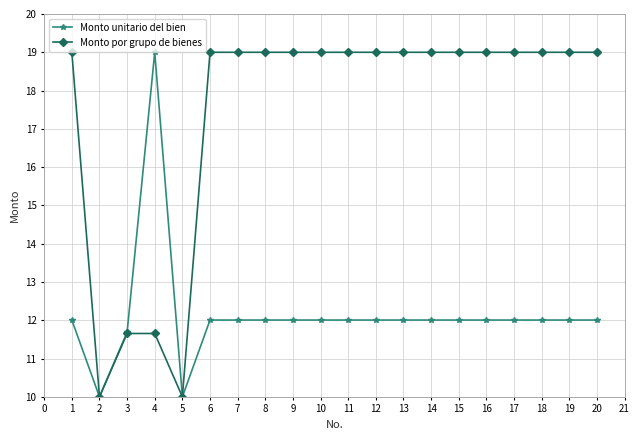

Which series changed the most between 5 and 6?

Monto por grupo de bienes